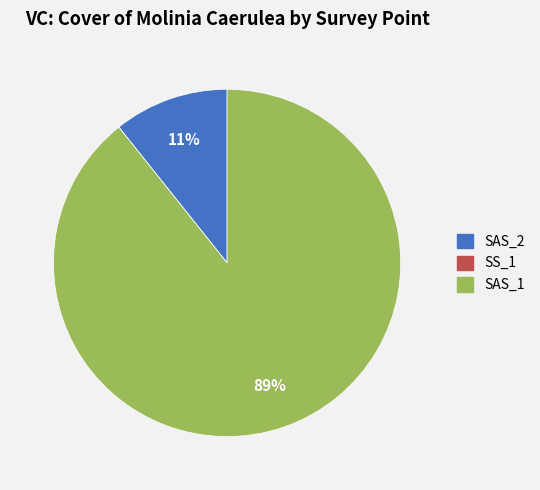

The SAS_1 slice represents 89% of the pie. True or false?

True